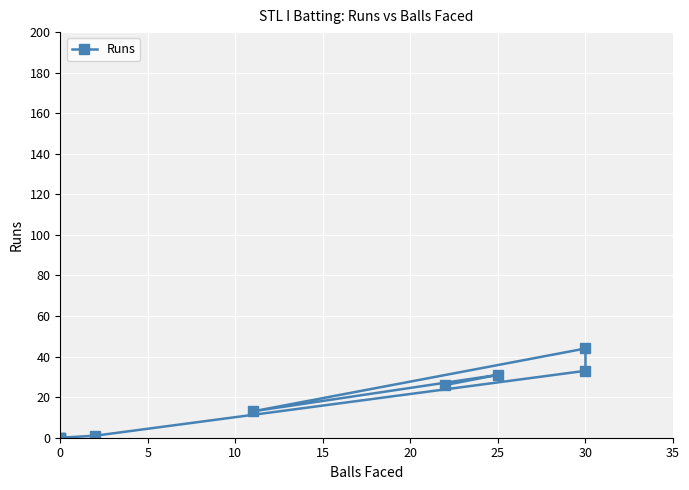

How many values exceed 13?

4